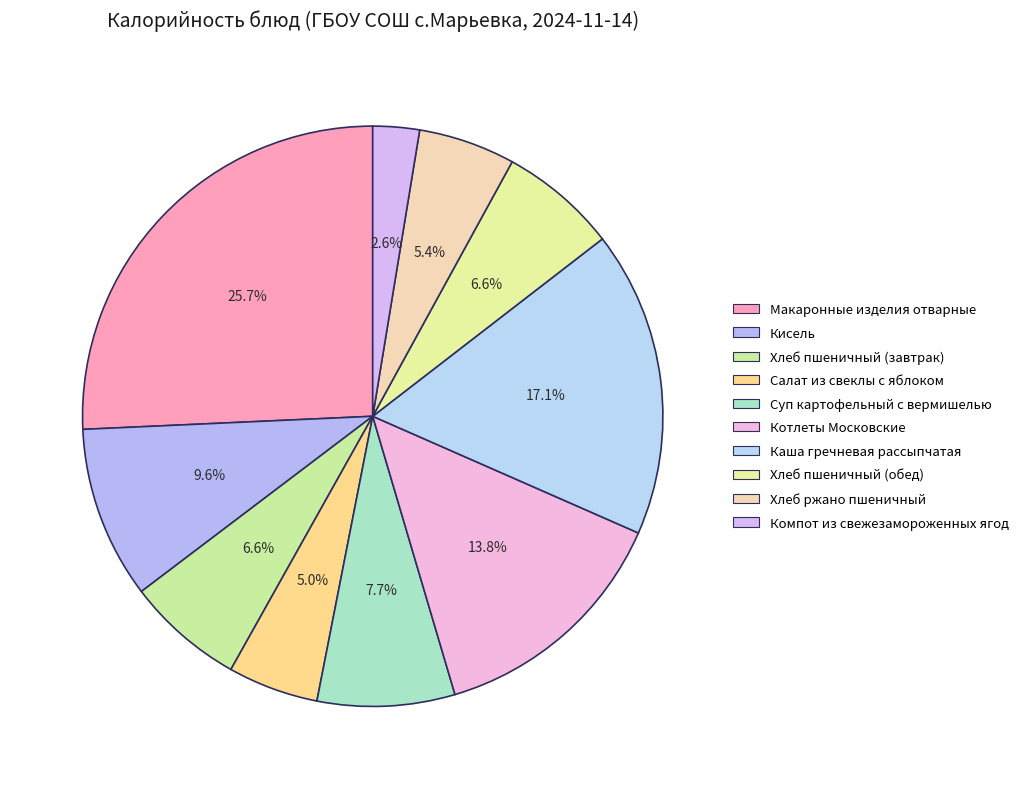

Which slice is the largest?

Макаронные изделия отварные